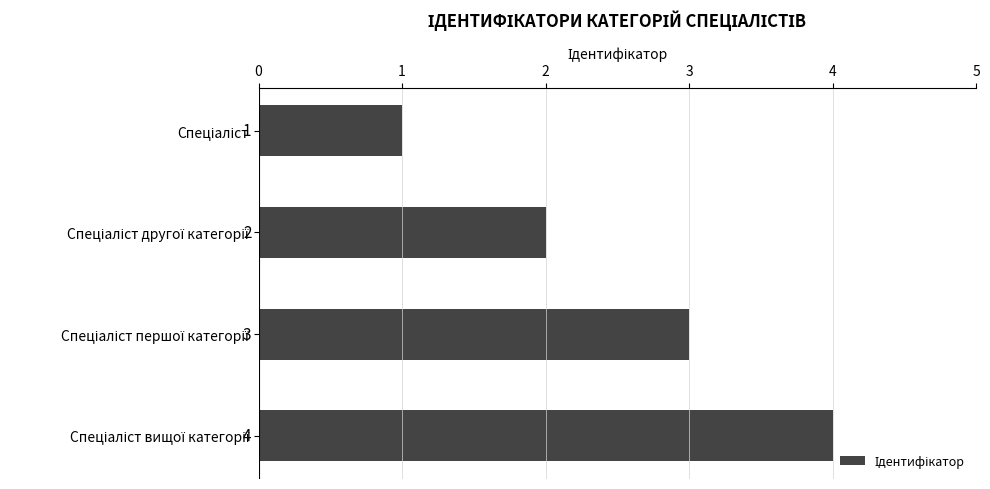

What is the value of the 4th bar from the top?

4